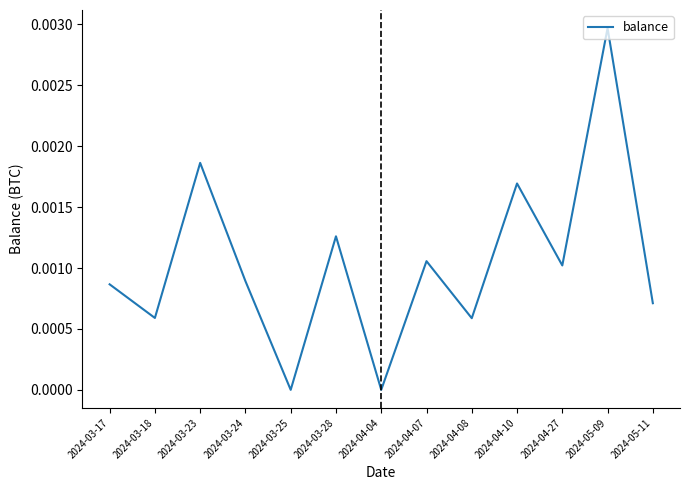

What position from the left is 2024-05-11?

13